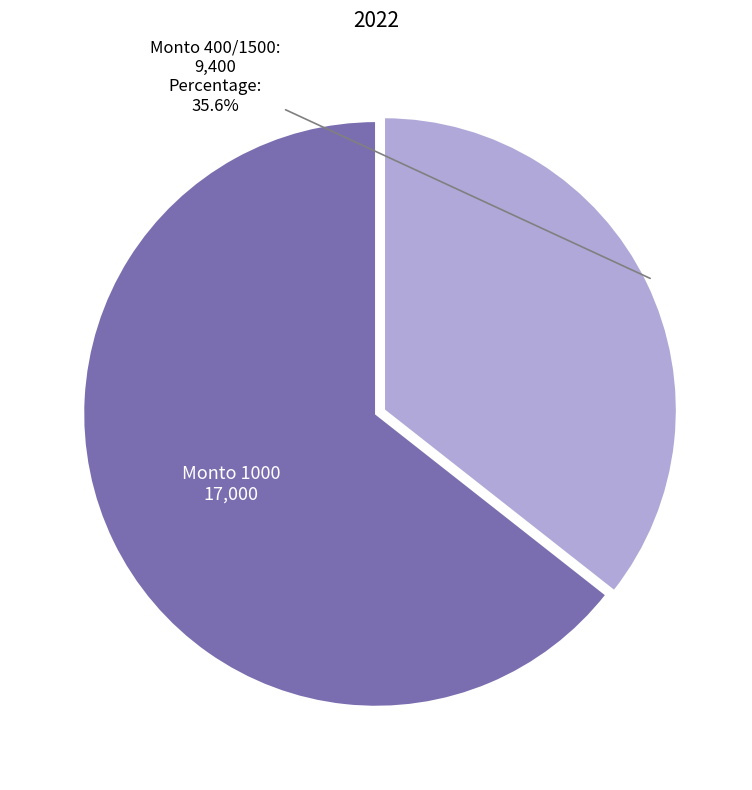

Is there any slice that represents more than half of the pie?

Yes